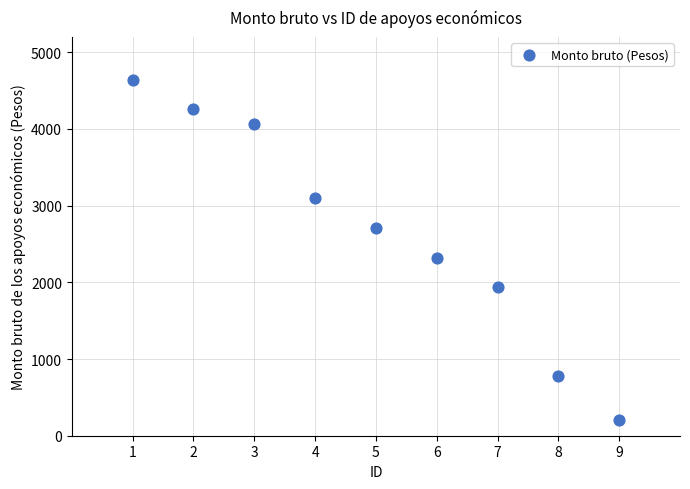

What Y value in the scatter plot is closest to 2422?

2322.5